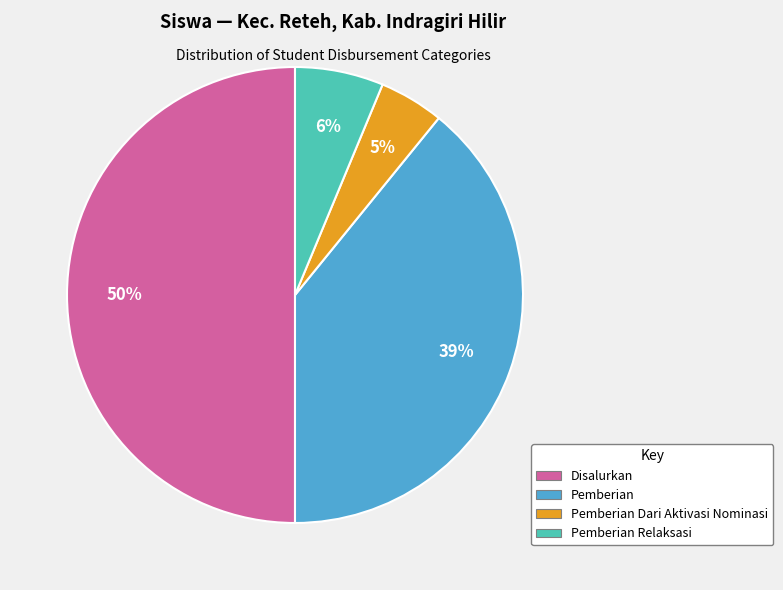

To the nearest percent, what is the average slice percentage?

25%